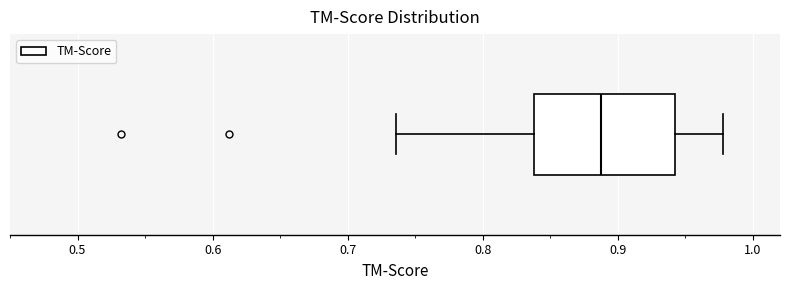

Where is the right edge of the box on the x-axis? The values are not printed on the chart, so give them approximately, as read against the axis.

0.94